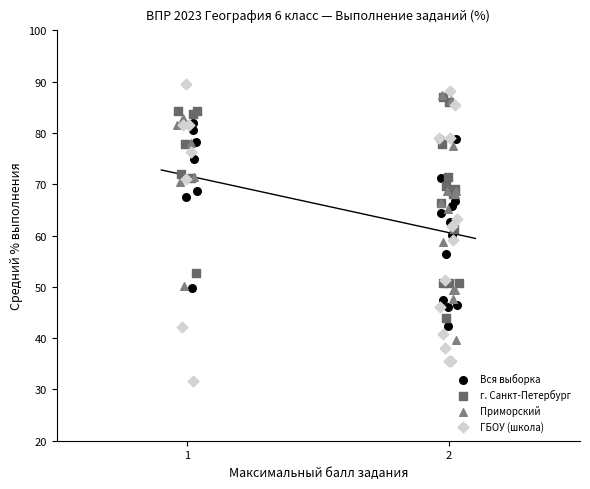

Which series reaches the minimum Y coordinate?

ГБОУ (школа)